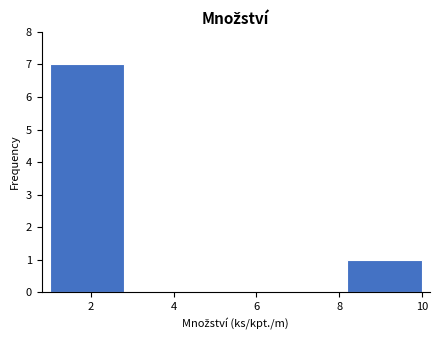

Over which range of the x-axis is the bar tallest?

1.0 to 2.8